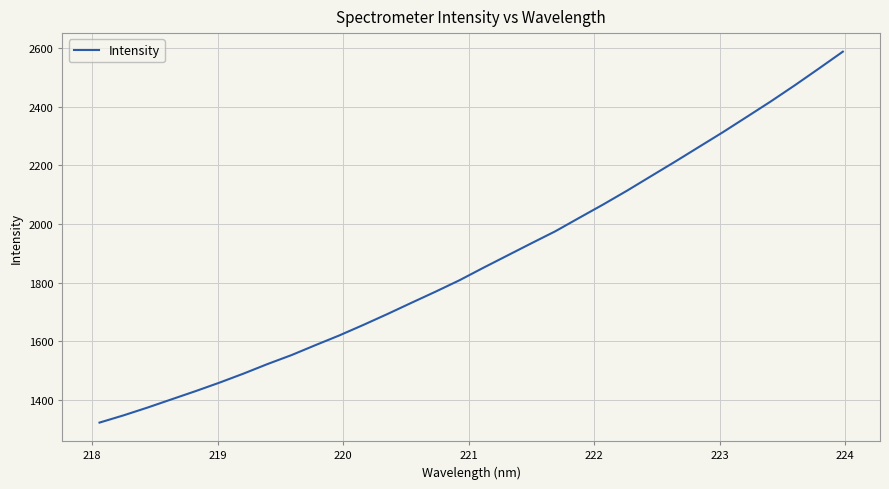

What is the difference between the maximum and minimum values?

1263.0